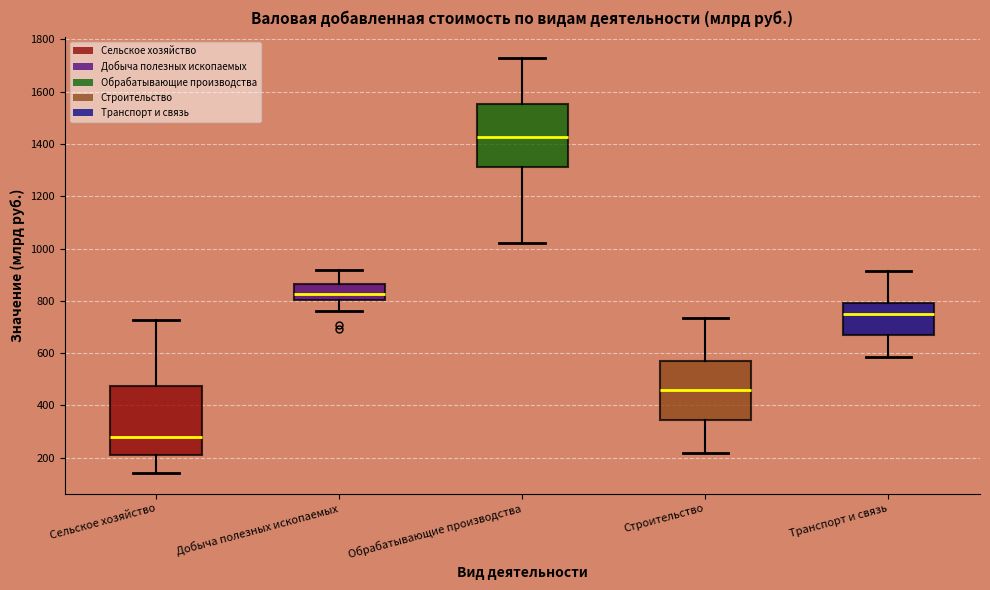

Which box is the tallest, from its lower edge to its upper edge?

Сельское хозяйство